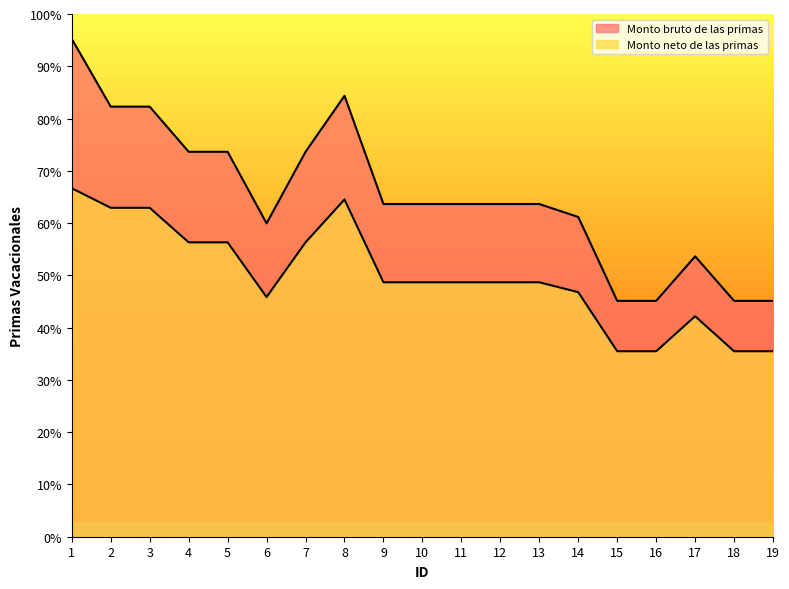

What is the value of the Monto neto de las primas point at the 3rd from the left?

5490.4